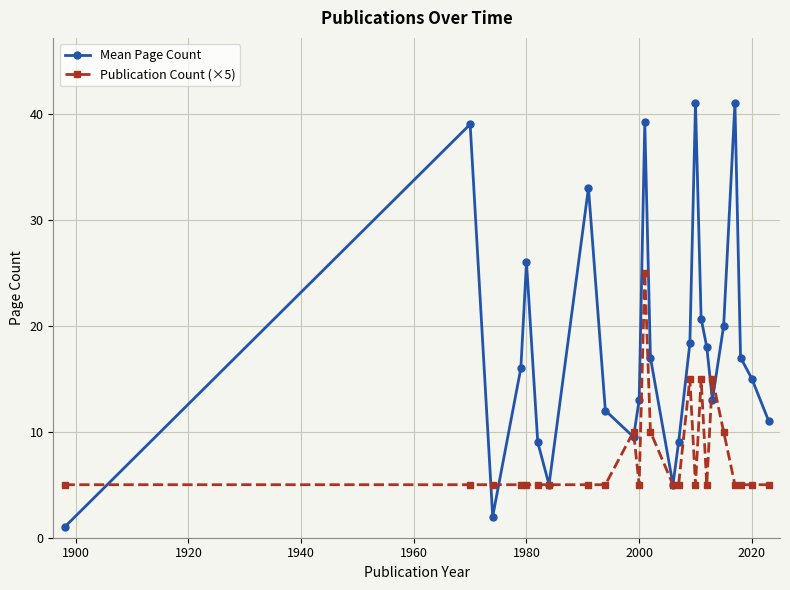

Which series has the largest total across all categories?

Mean Page Count